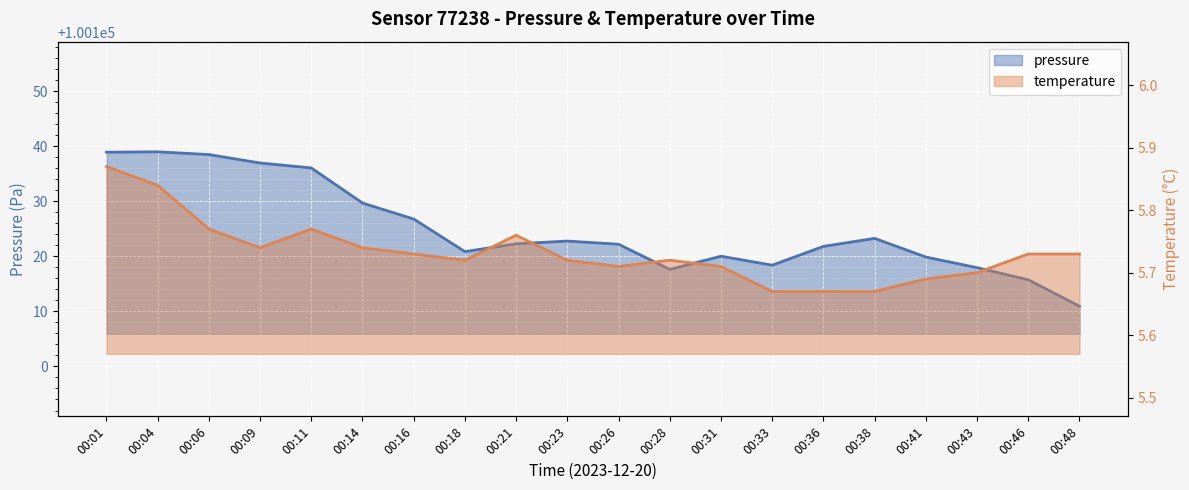

Which series has the largest total across all categories?

pressure